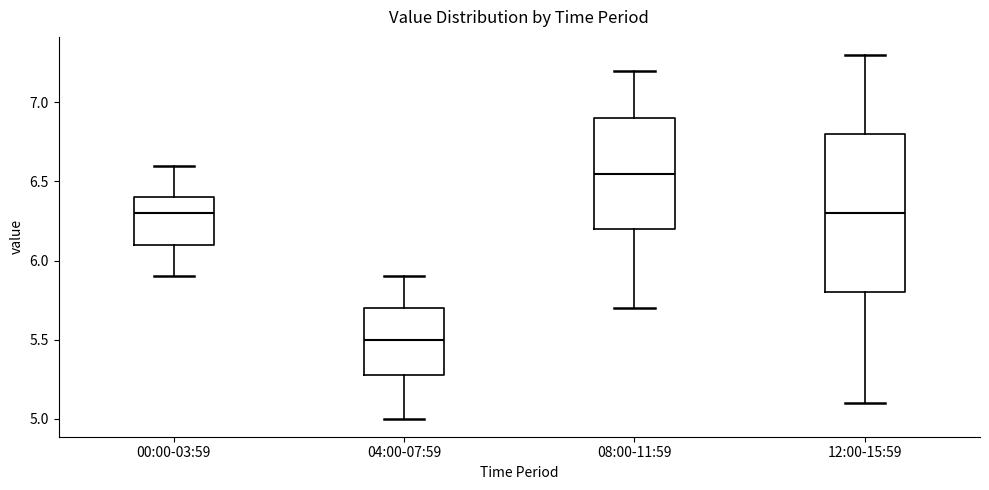

Reading left to right, transcribe this box plot: for each box, give where its median line is, the range the box spans, and where its two whiskers end, as read against the y-axis. The values are not printed on the chart, so give them approximately, as read against the axis.

00:00-03:59: median 6.30, box 6.10 to 6.40, whiskers 5.90 to 6.60
04:00-07:59: median 5.50, box 5.30 to 5.70, whiskers 5.00 to 5.90
08:00-11:59: median 6.55, box 6.20 to 6.90, whiskers 5.70 to 7.20
12:00-15:59: median 6.30, box 5.80 to 6.80, whiskers 5.10 to 7.30